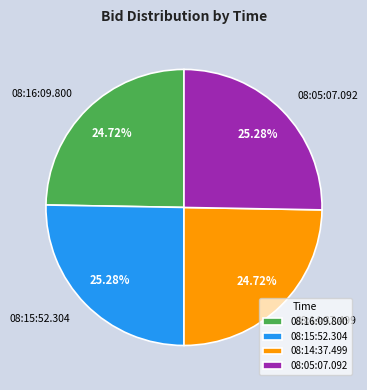

Is there any slice that represents more than half of the pie?

No